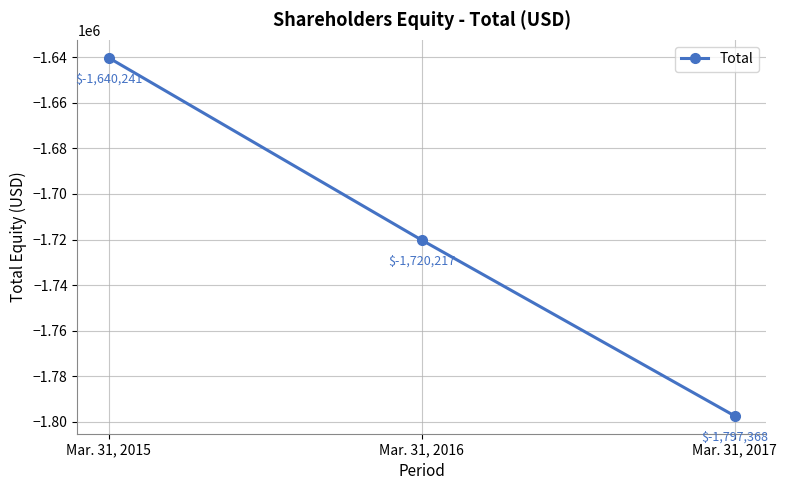

Count the number of categories in the chart.

3